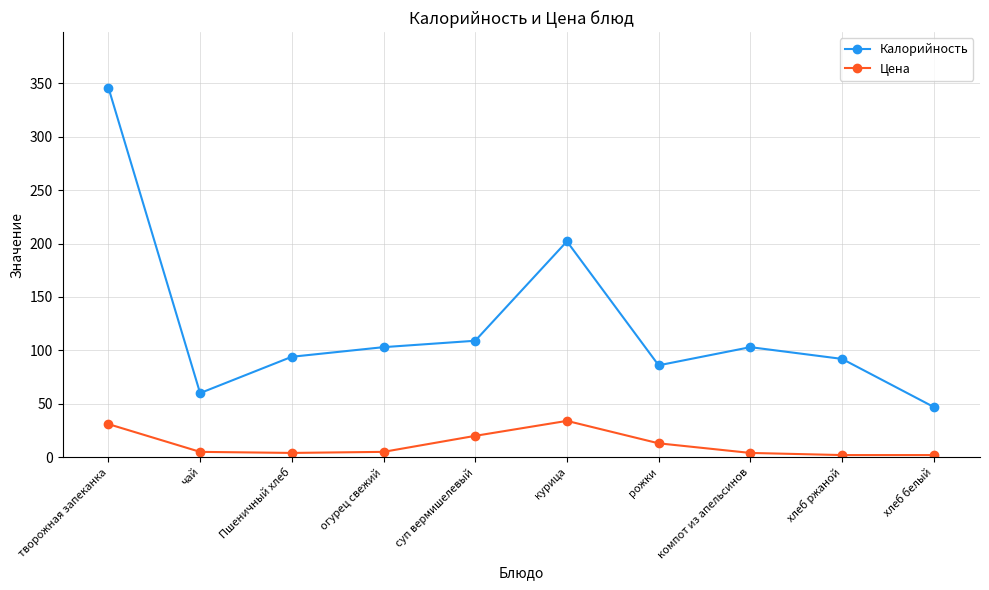

Is the value of Цена at хлеб ржаной greater than the value of Калорийность at творожная запеканка?

No